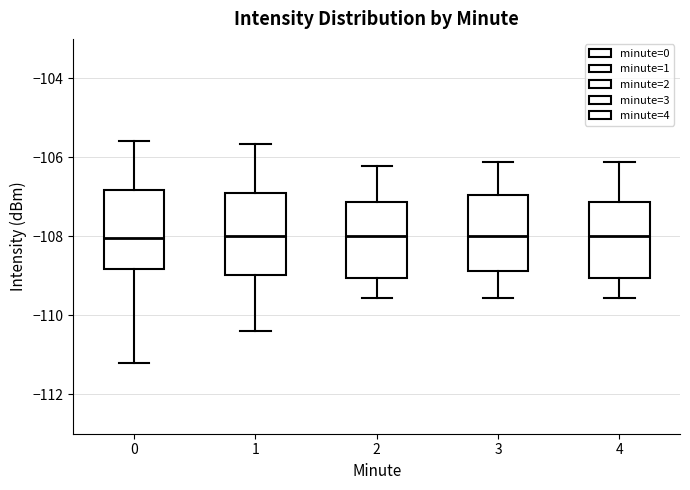

Reading left to right, read every box against the y-axis: the position of its median line, the range the box covers, and the ends of its whiskers. The values are not printed on the chart, so give them approximately, as read against the axis.

0: median -108.0, box -108.8 to -106.8, whiskers -111.2 to -105.6
1: median -108.0, box -109.0 to -107.0, whiskers -110.4 to -105.6
2: median -108.0, box -109.0 to -107.2, whiskers -109.6 to -106.2
3: median -108.0, box -108.8 to -107.0, whiskers -109.6 to -106.2
4: median -108.0, box -109.0 to -107.2, whiskers -109.6 to -106.2